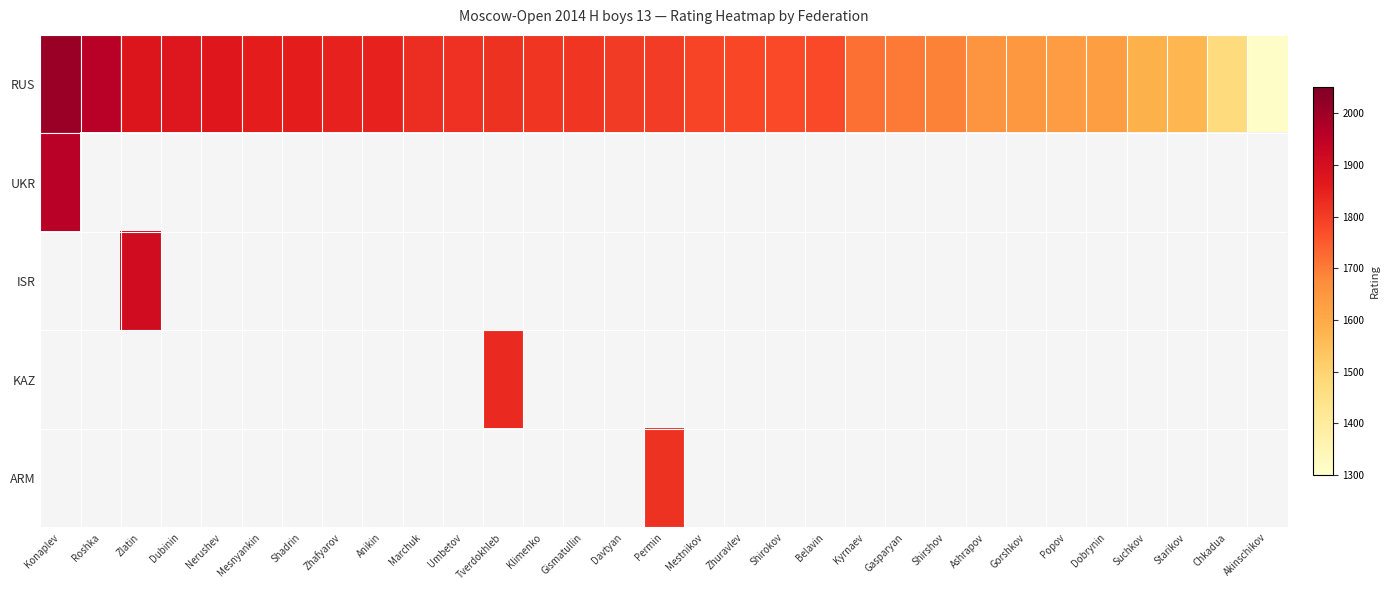

Which label corresponds to the largest value in the chart?

Konaplev